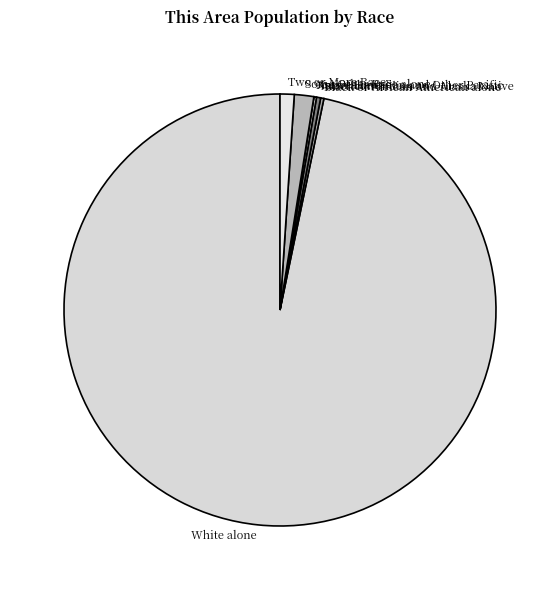

Is the sum of American Indian and Alaska Native and Two or More Races greater than half?

No